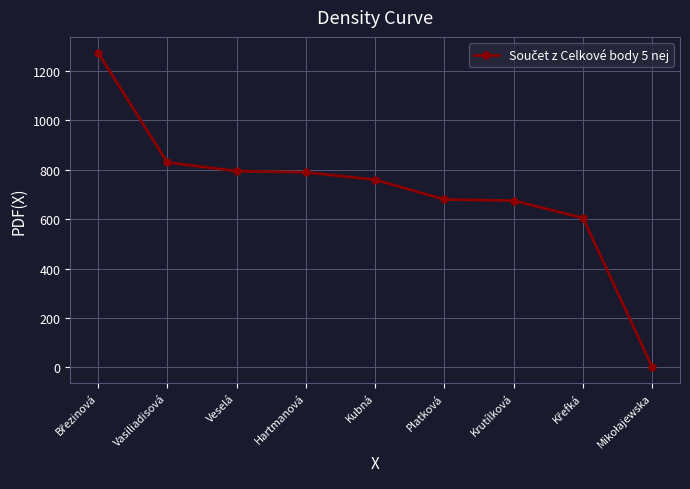

Approximately how many times larger is the value at Kubná compared to Vasiliadisová?

0.9